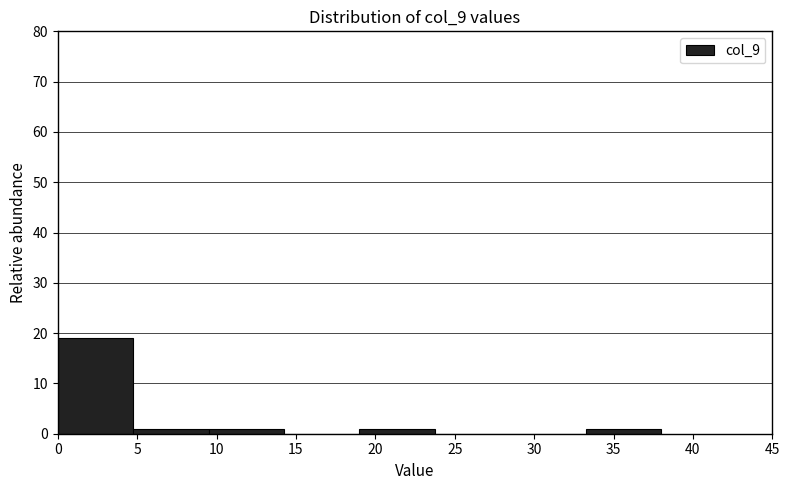

Over which range of the x-axis is the bar tallest?

0.00 to 4.75